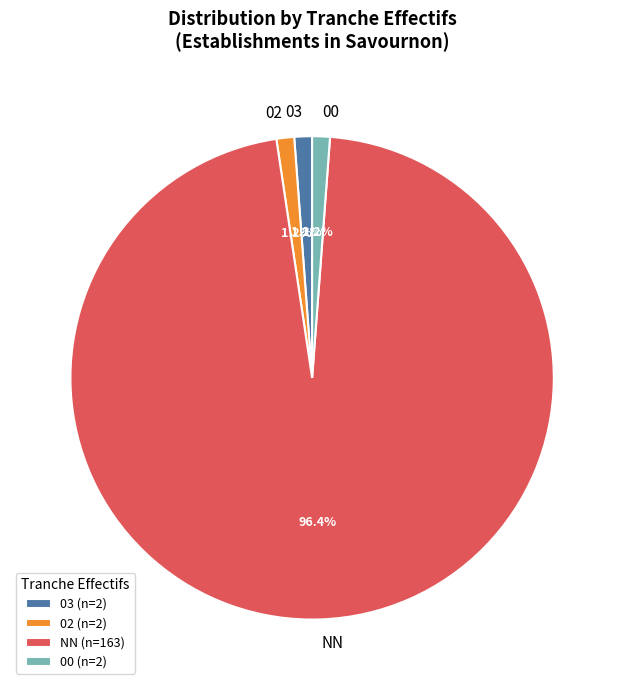

Approximately how many times larger is the value at 02 (n=2) compared to 00 (n=2)?

1.0